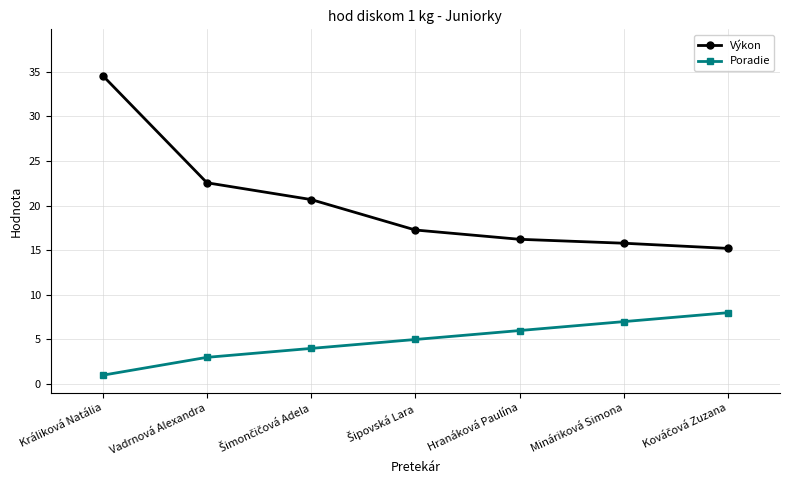

What is the minimum value shown in the chart?

1.0